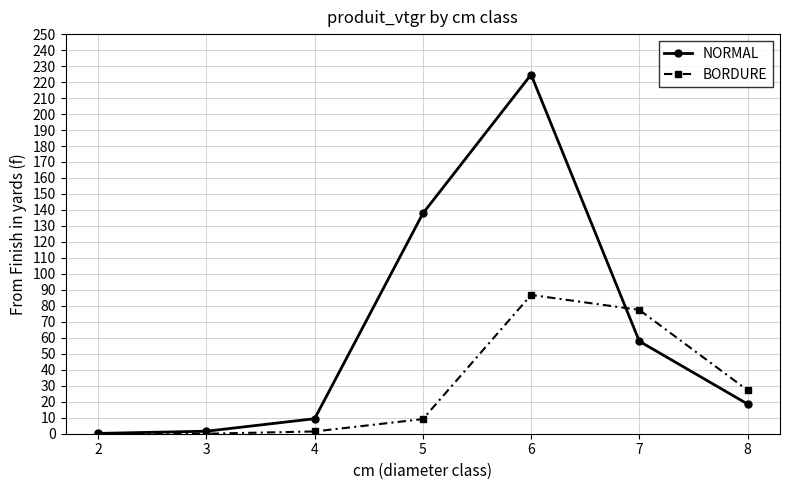

What is the total value across all series at 7?

135.3